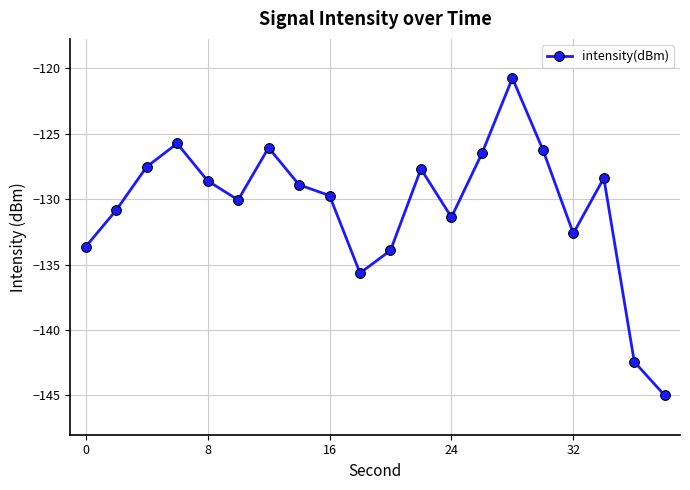

Reading left to right, extract all data points from this chart.

-133.6	-130.8	-127.5	-125.7	-128.6	-130.1	-126.1	-128.9	-129.7	-135.6	-133.9	-127.7	-131.4	-126.5	-120.7	-126.2	-132.6	-128.4	-142.4	-145.0